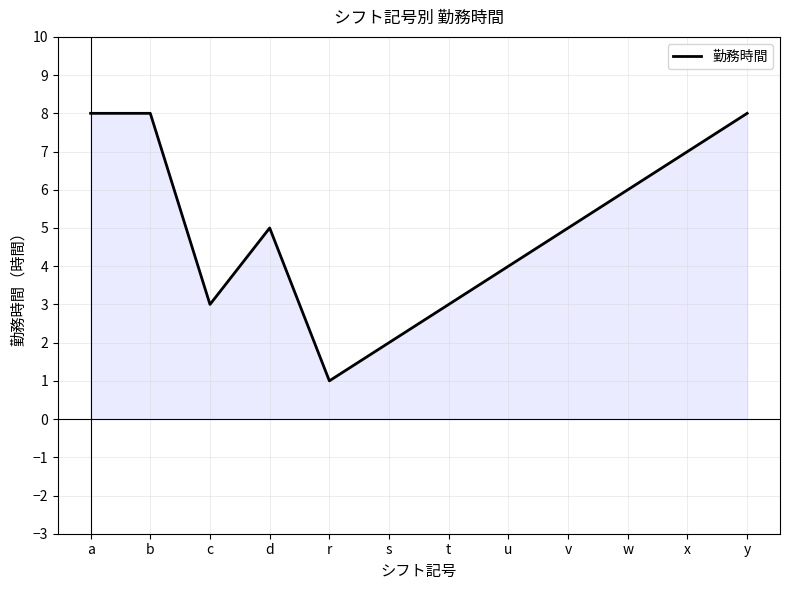

What position from the right is a?

12